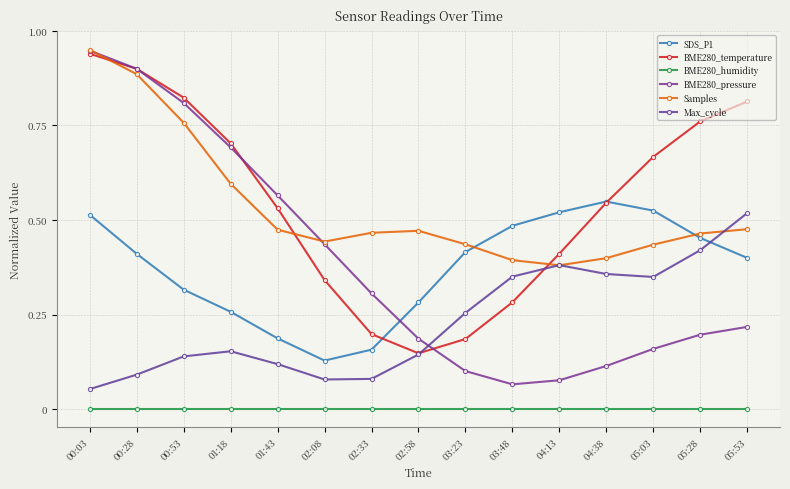

True or false: BME280_pressure has a value of 0.2 at 02:58.

True